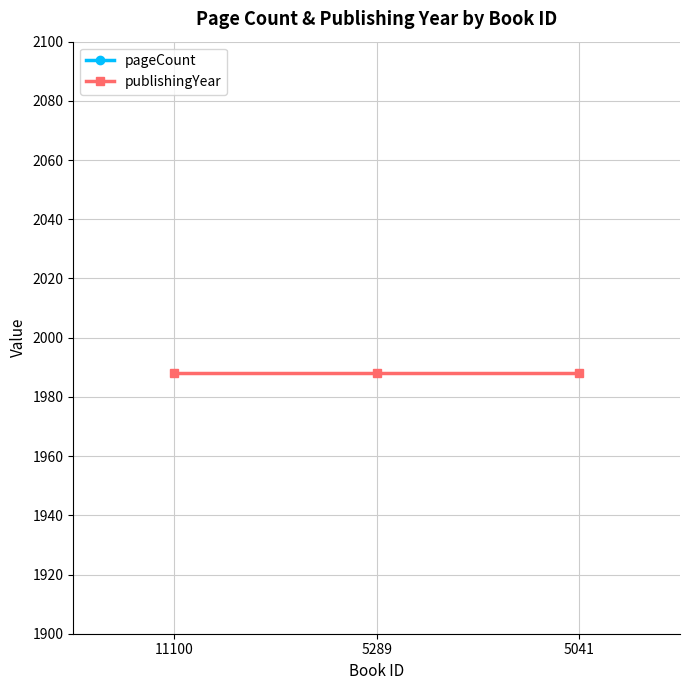

Between 5289 and 11100, which is larger?

5289